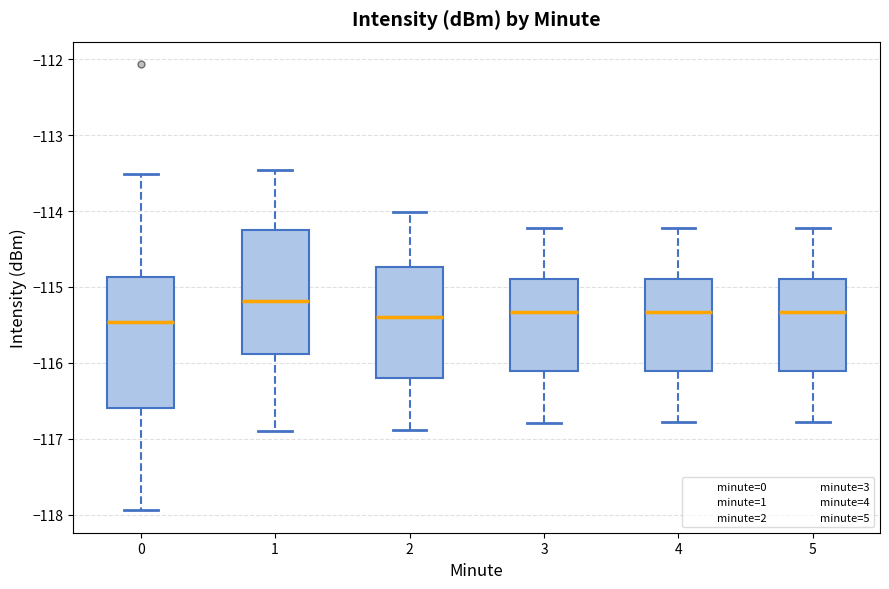

Comparing the boxes themselves (not the whiskers), which one is the tallest?

0